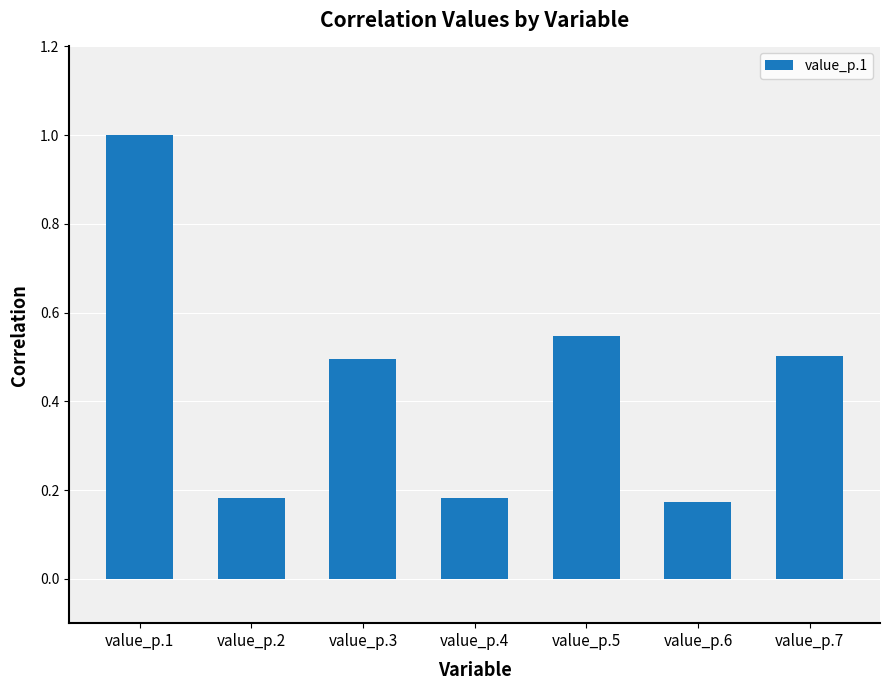

What is the sum of all values?

3.1